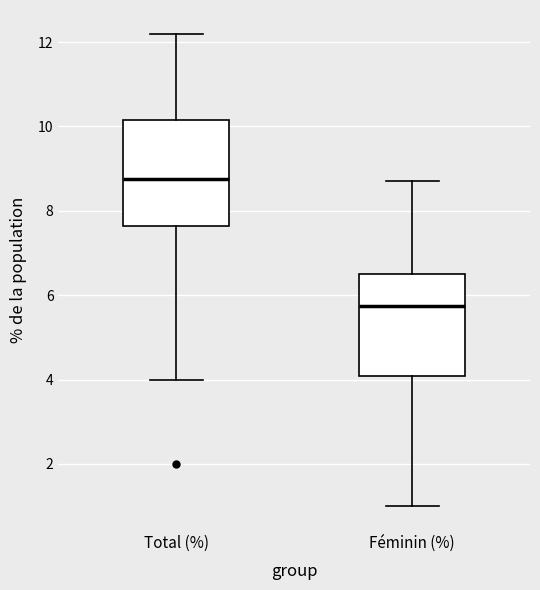

Reading left to right, read every box against the y-axis: the position of its median line, the range the box covers, and the ends of its whiskers. The values are not printed on the chart, so give them approximately, as read against the axis.

Total (%): median 8.8, box 7.6 to 10.2, whiskers 4.0 to 12.2
Féminin (%): median 5.8, box 4.0 to 6.6, whiskers 1.0 to 8.8